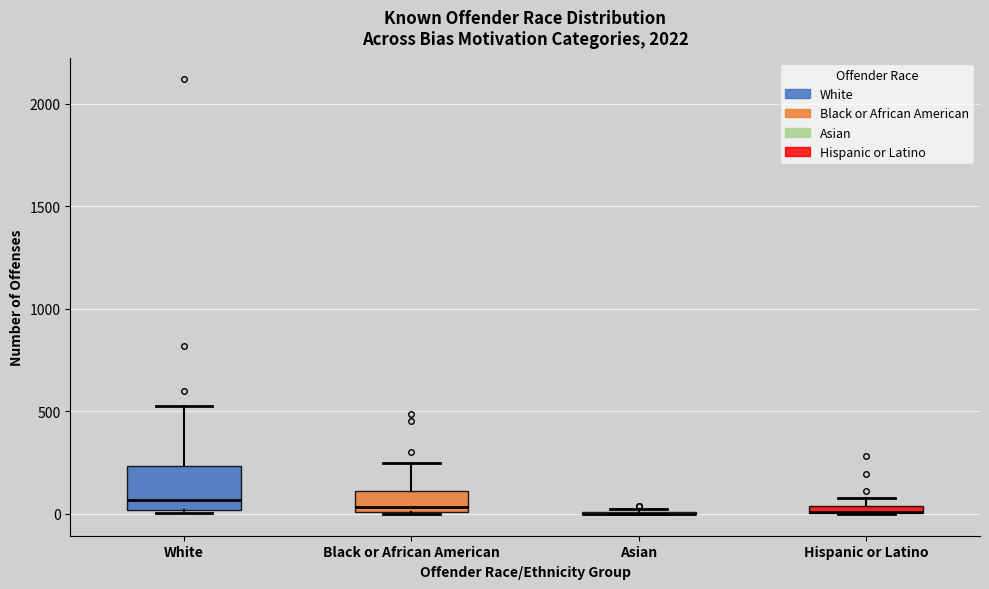

Which box is the tallest, from its lower edge to its upper edge?

White